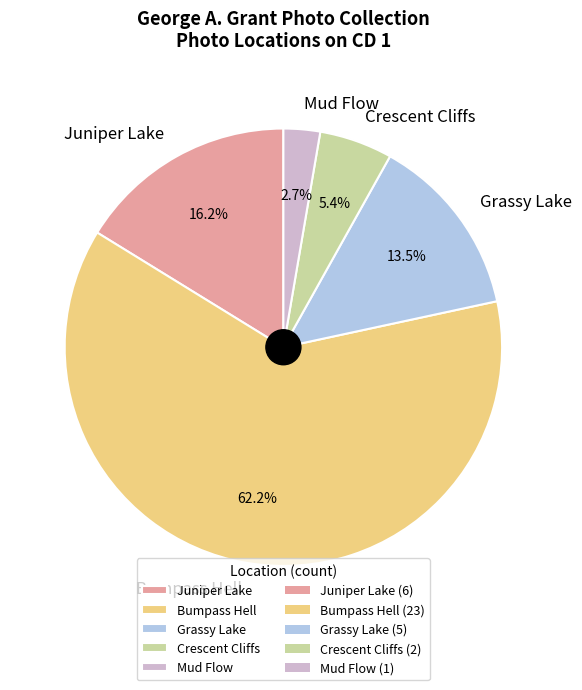

Does any single category account for the majority?

Yes